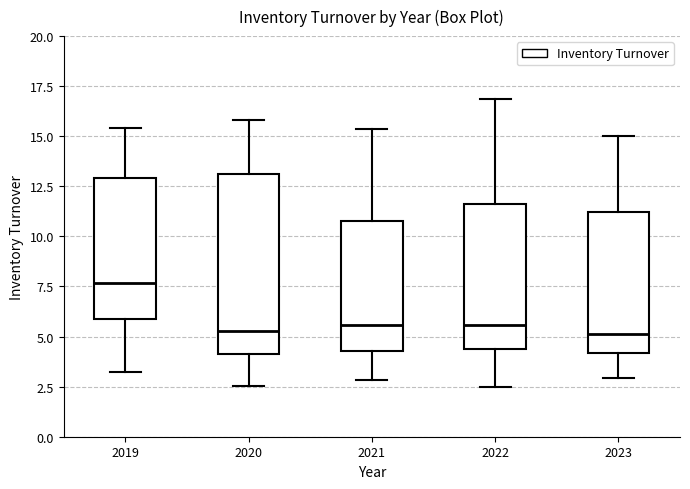

Reading left to right, read every box against the y-axis: the position of its median line, the range the box covers, and the ends of its whiskers. The values are not printed on the chart, so give them approximately, as read against the axis.

2019: median 7.5, box 6.0 to 13.0, whiskers 3.0 to 15.5
2020: median 5.5, box 4.0 to 13.0, whiskers 2.5 to 16.0
2021: median 5.5, box 4.5 to 11.0, whiskers 3.0 to 15.5
2022: median 5.5, box 4.5 to 11.5, whiskers 2.5 to 17.0
2023: median 5.0, box 4.0 to 11.0, whiskers 3.0 to 15.0